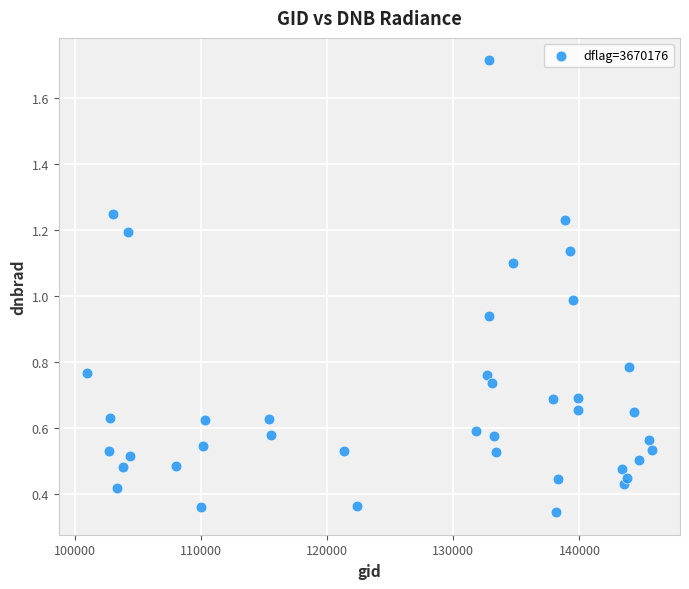

What is the range of Y values (max minus min)?

1.4